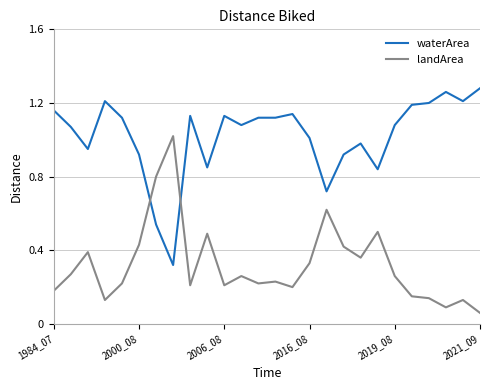

True or false: landArea and waterArea intersect in this chart.

True